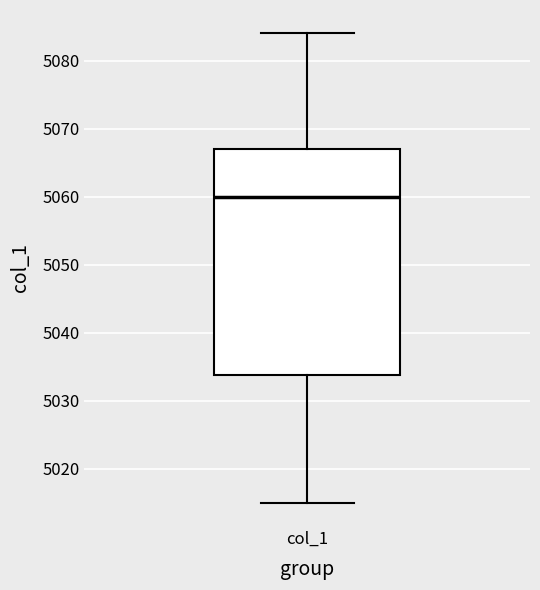

Read this box plot against the y-axis: the position of the median line, the range covered by the box, and the ends of both whiskers. The values are not printed on the chart, so give them approximately, as read against the axis.

median 5060, box 5034 to 5067, whiskers 5015 to 5084